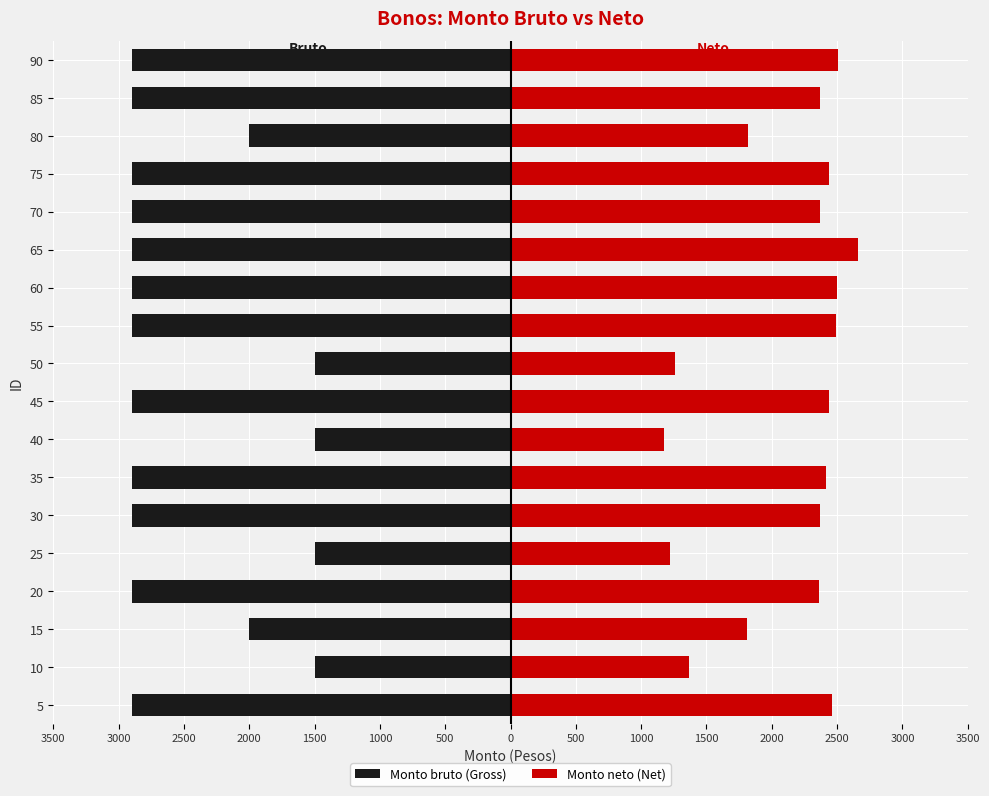

What is the difference between the second highest and second lowest values in the Monto bruto (Gross) series?

1400.0